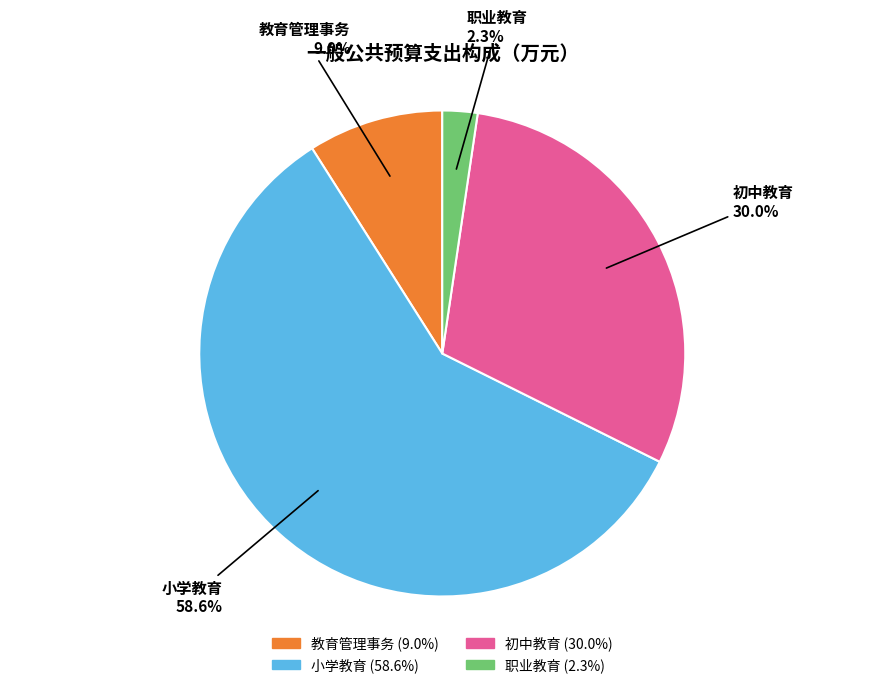

Rank the categories by value from highest to lowest.

小学教育, 初中教育, 教育管理事务, 职业教育